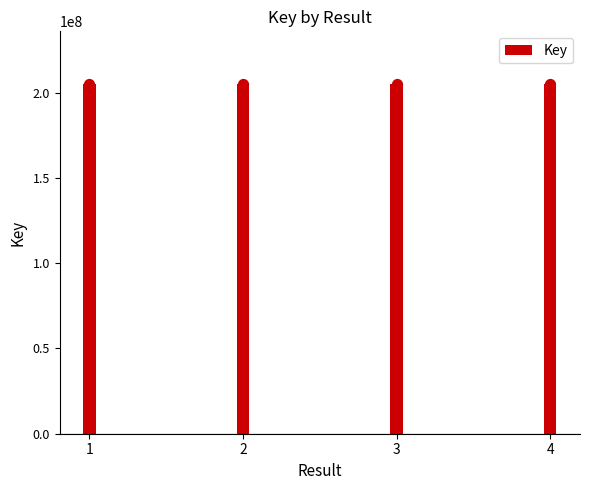

What is the change in value from 1 to 4?

-84804